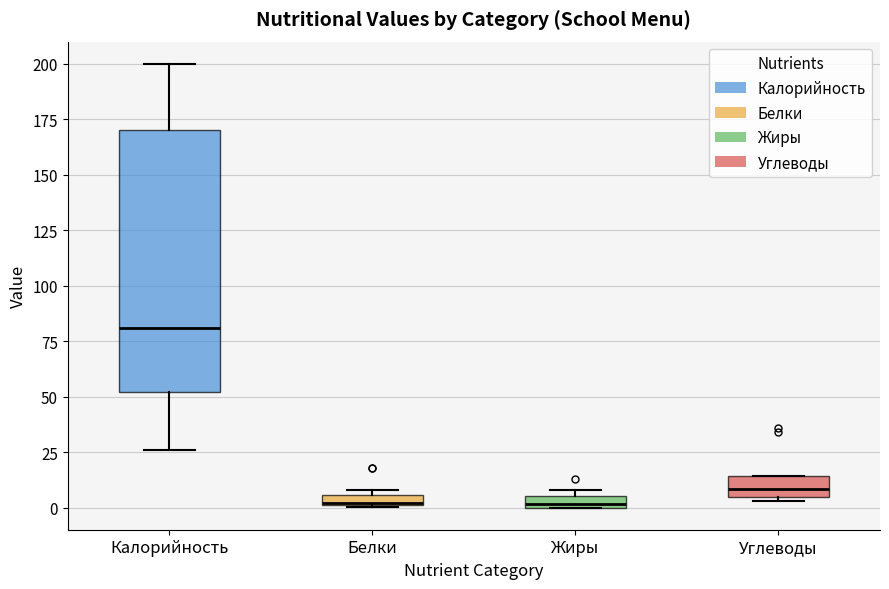

Which box is the tallest, from its lower edge to its upper edge?

Калорийность